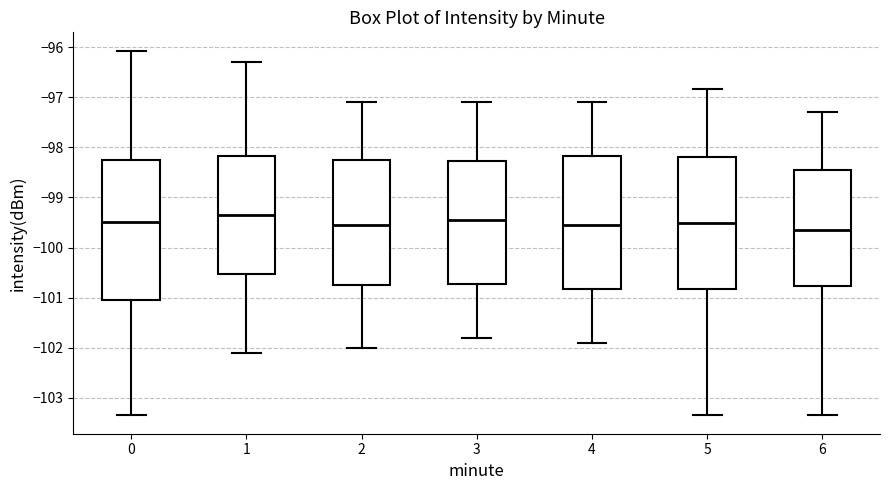

Which box's median line is the highest?

1